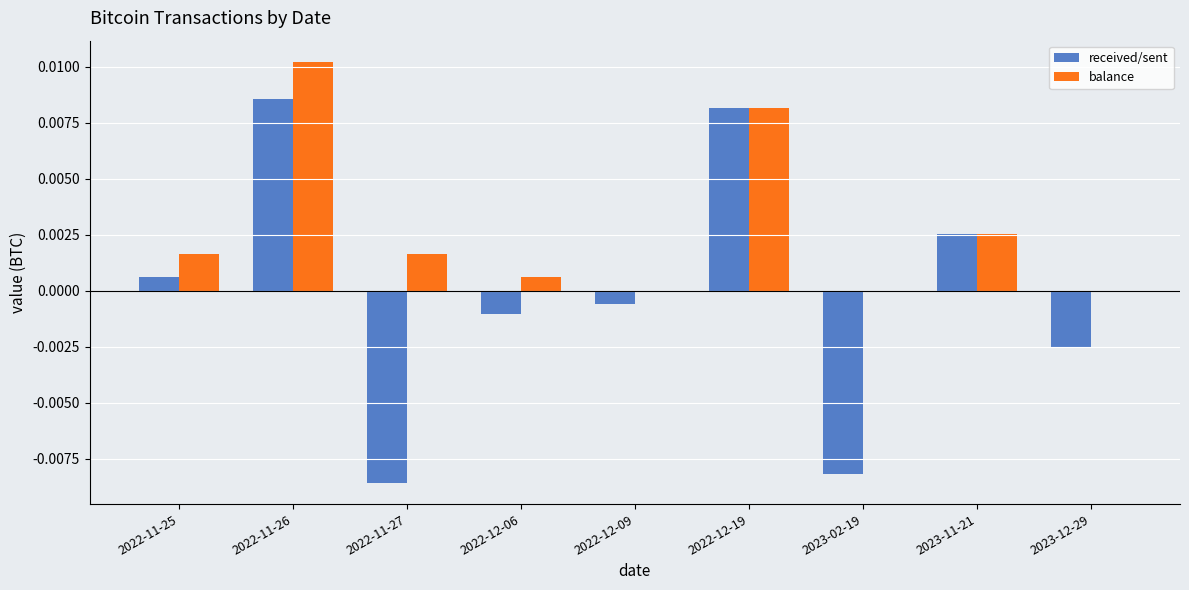

The balance series shows 0.0 at 2022-12-06. True or false?

True